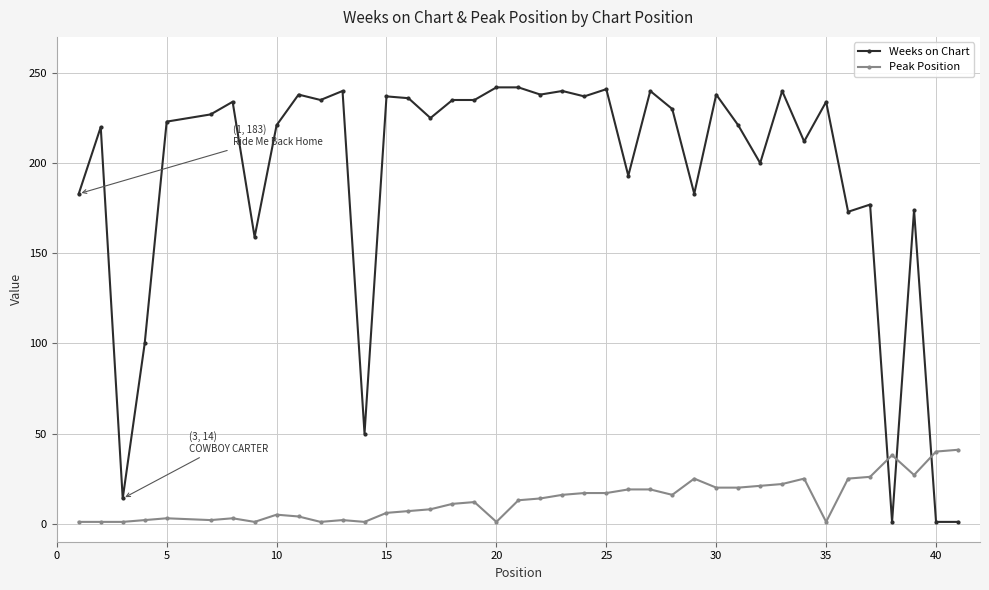

True or false: Peak Position has more than 1 interior local peaks.

True